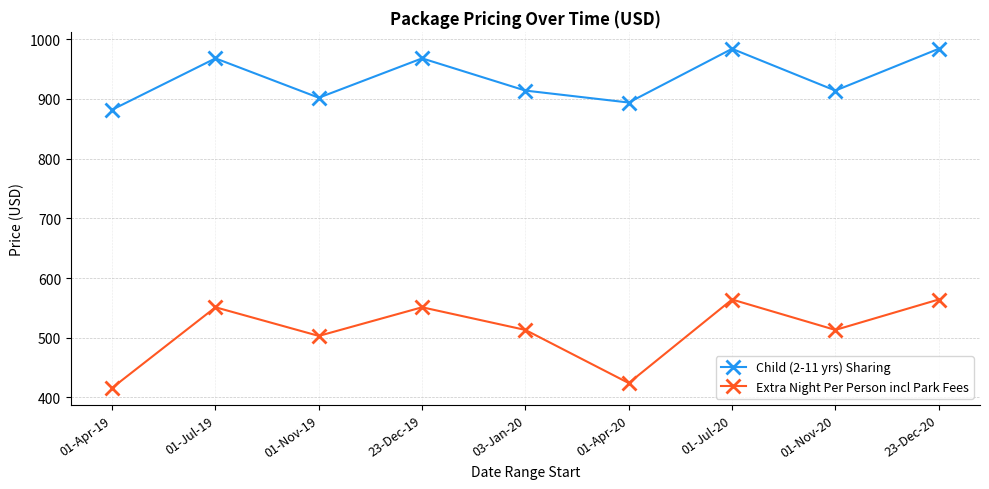

What is the difference between the highest and lowest values at 01-Apr-20?

470